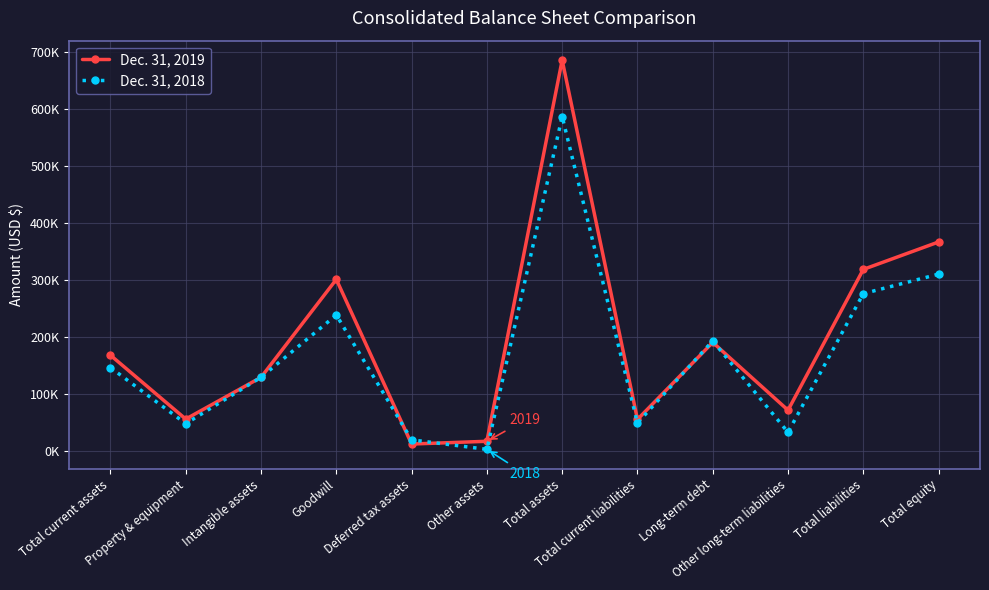

What are all the series names shown in the legend?

Dec. 31, 2019, Dec. 31, 2018